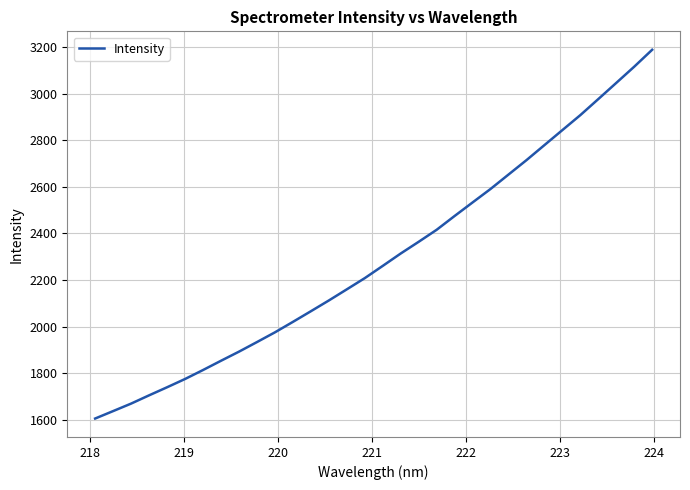

What is the difference between the maximum and minimum values?

1582.6